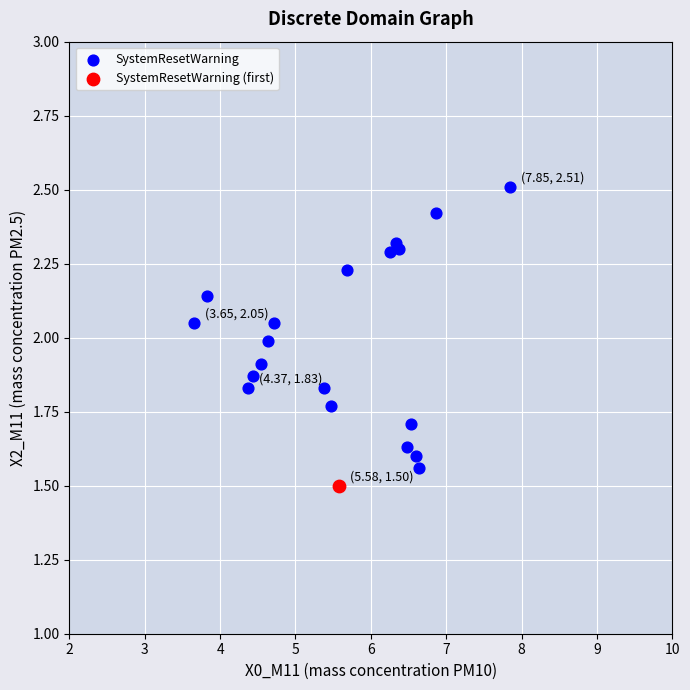

What are all the series names shown in the legend?

SystemResetWarning, SystemResetWarning (first)